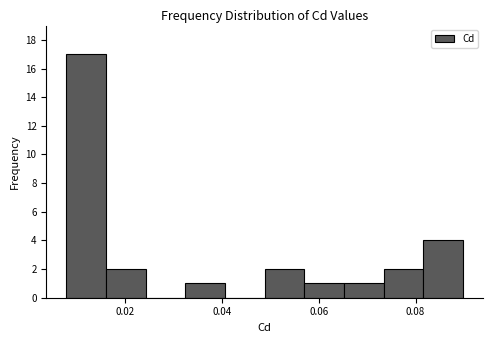

Reading left to right, transcribe this chart: for each bar, give the range it covers on the x-axis and its height. Neither the bar edges nor the heights are printed on the chart, so give them approximately, as read against the axes.

0.008 to 0.016: 17
0.016 to 0.024: 2
0.024 to 0.032: 0
0.032 to 0.040: 1
0.040 to 0.048: 0
0.048 to 0.058: 2
0.058 to 0.066: 1
0.066 to 0.074: 1
0.074 to 0.082: 2
0.082 to 0.090: 4